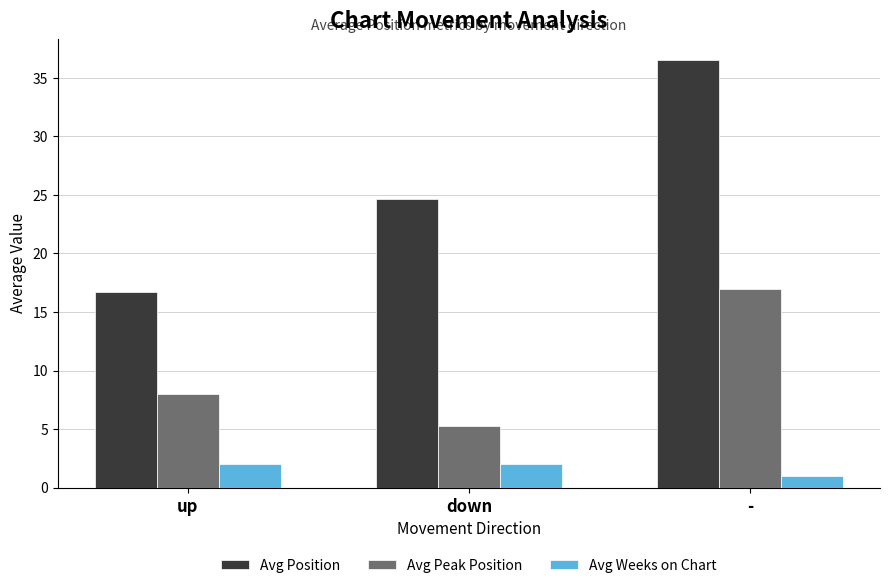

What is the label of the 3rd bar from the right?

up